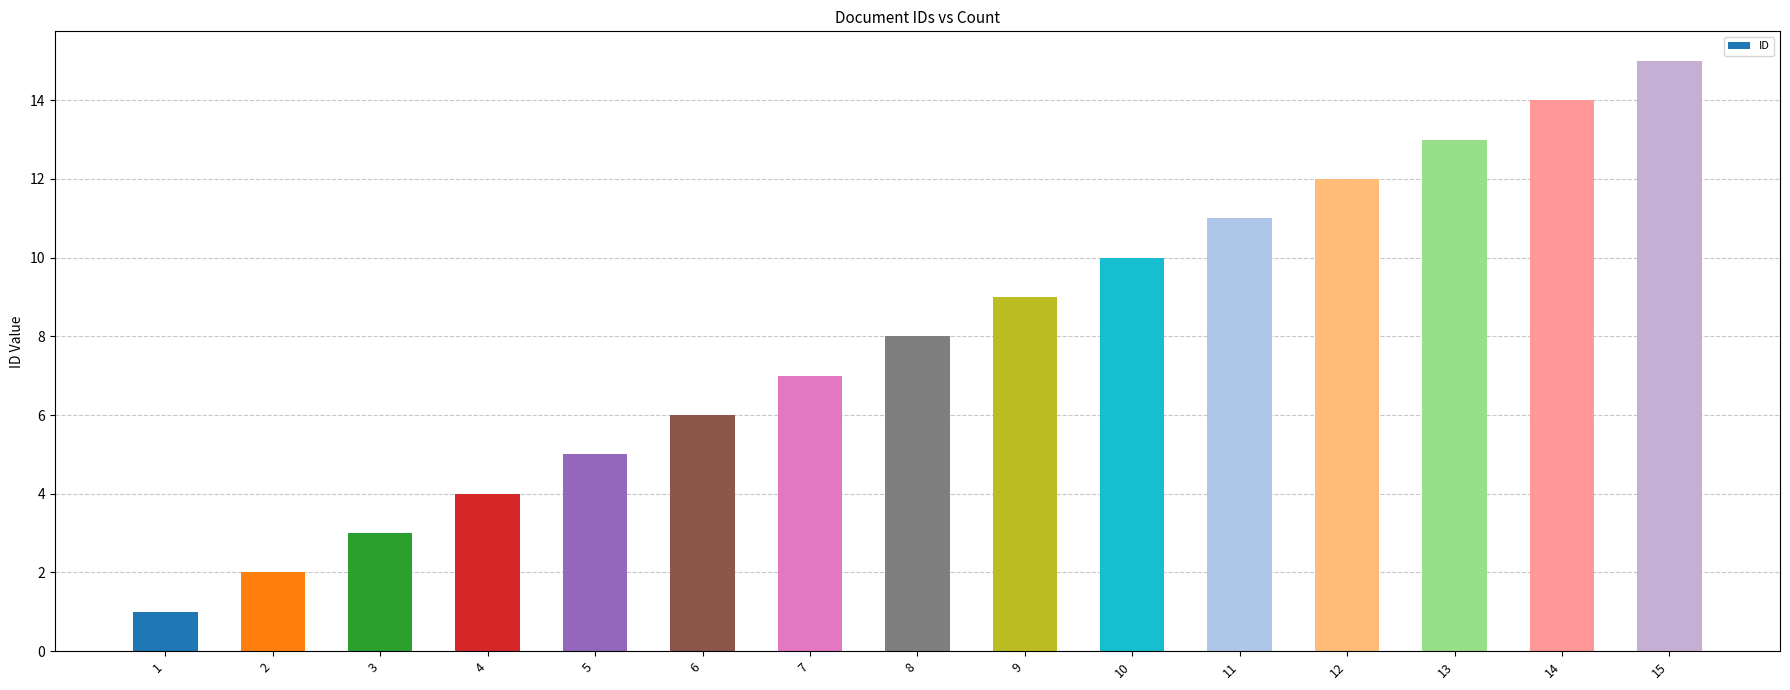

What is the value of the 10th bar from the left?

10